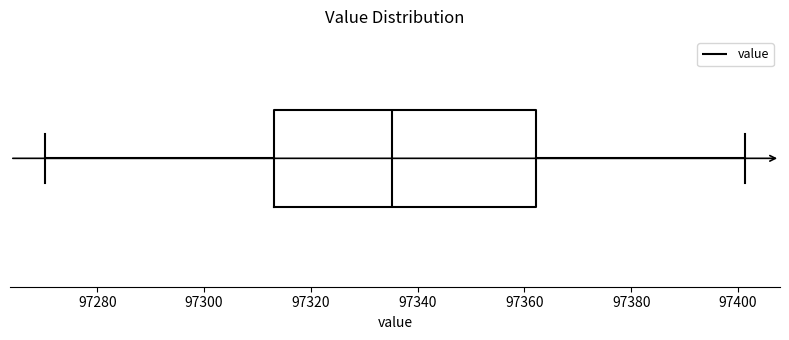

Where is the right edge of the box on the x-axis? The values are not printed on the chart, so give them approximately, as read against the axis.

97362